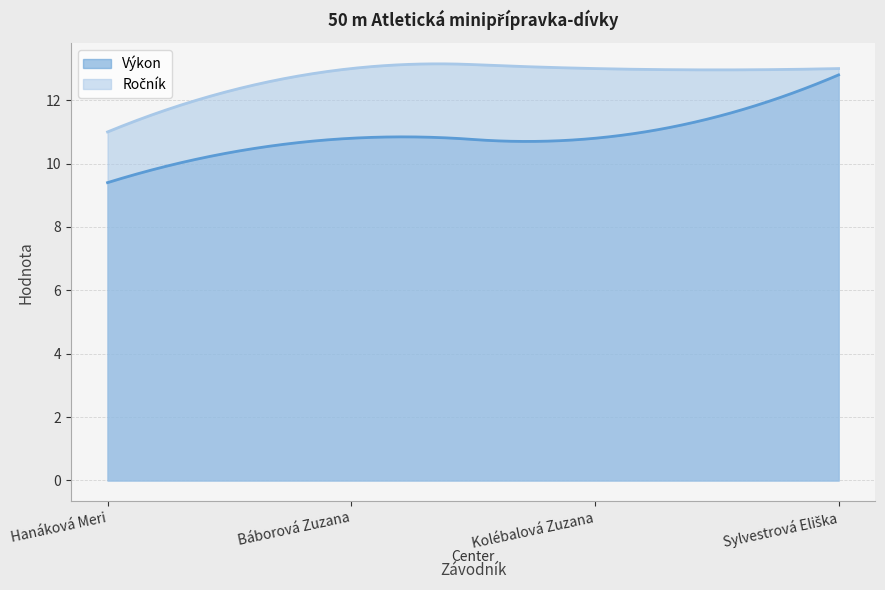

Which series has the largest range (max minus min)?

Výkon